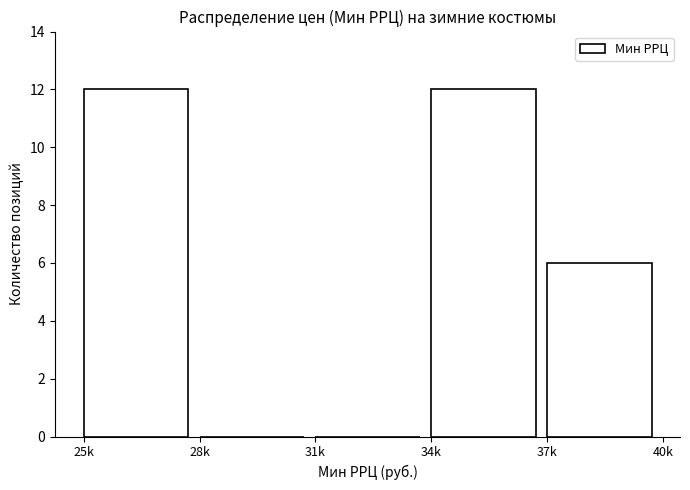

Reading left to right, what are all the values shown in this chart?

25k=12	28k=0	31k=0	34k=12	37k=6